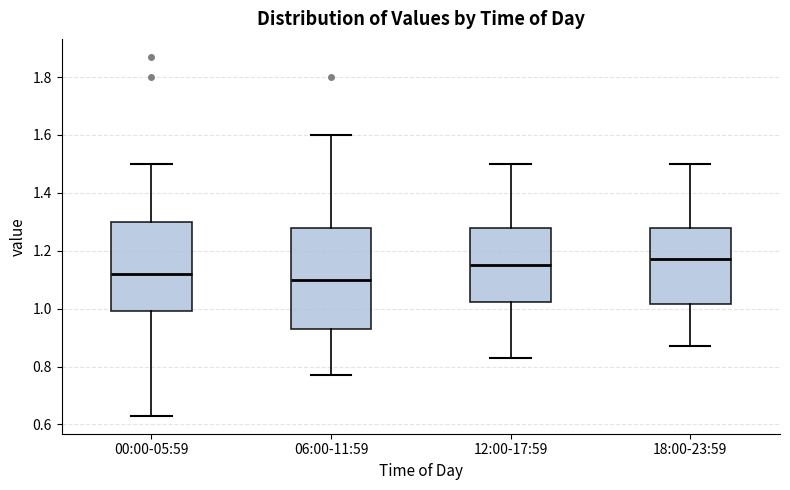

Which box's median line is the highest?

18:00-23:59